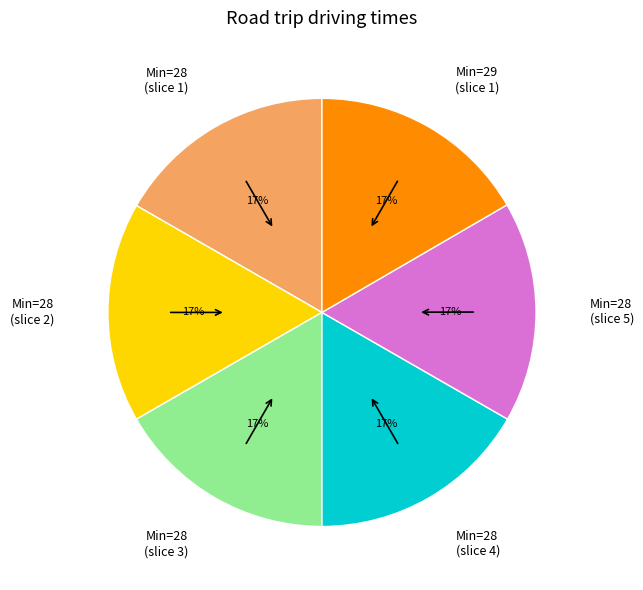

Approximately how many times larger is the value at Min=29 (slice 1) compared to Min=28 (slice 3)?

1.0